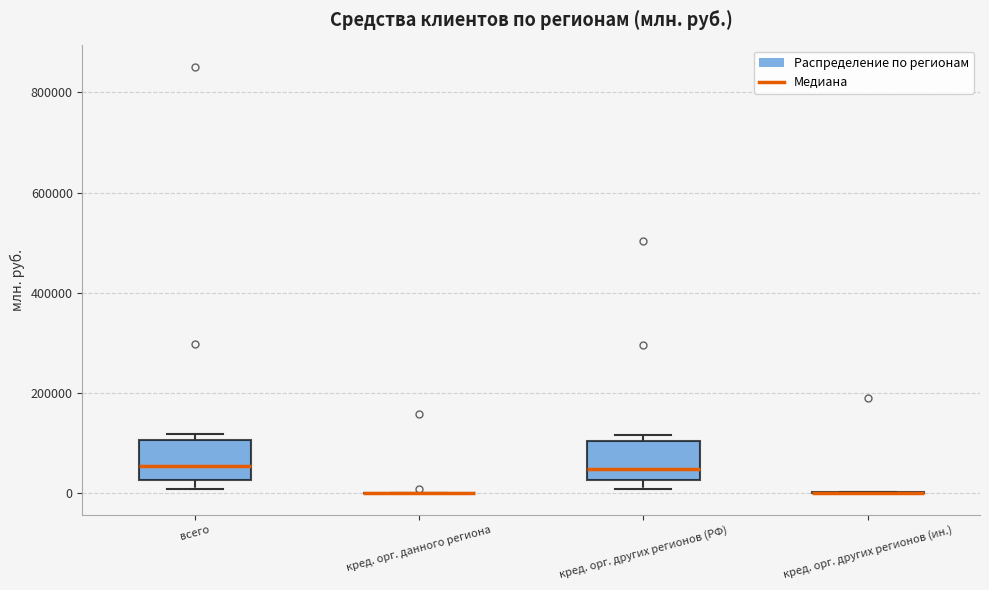

Reading left to right, transcribe this box plot: for each box, give where its median line is, the range the box spans, and where its two whiskers end, as read against the y-axis. The values are not printed on the chart, so give them approximately, as read against the axis.

всего: median 60000, box 20000 to 100000, whiskers 0 to 120000
кред. орг. данного региона: box collapsed to a line at 0, whiskers 0 to 0
кред. орг. других регионов (РФ): median 40000, box 20000 to 100000, whiskers 0 to 120000
кред. орг. других регионов (ин.): box collapsed to a line at 0, whiskers 0 to 0